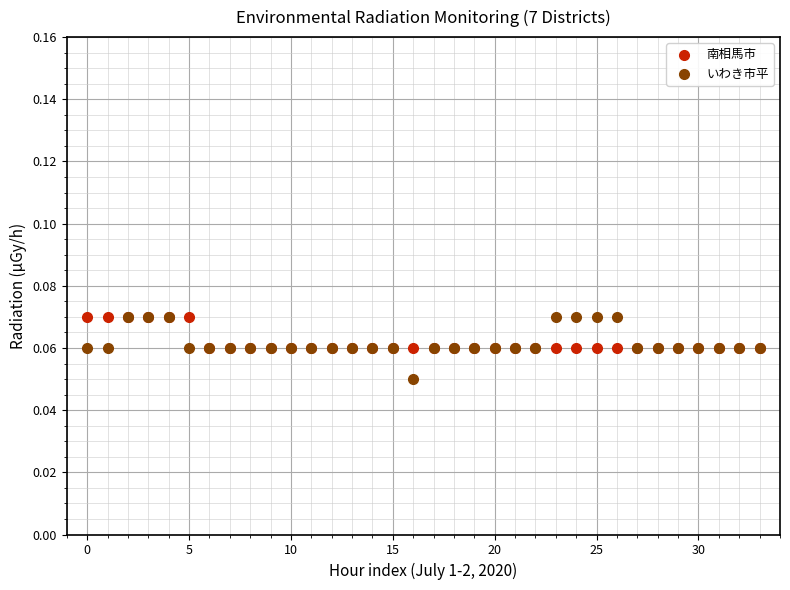

What are all the series names shown in the legend?

南相馬市, いわき市平